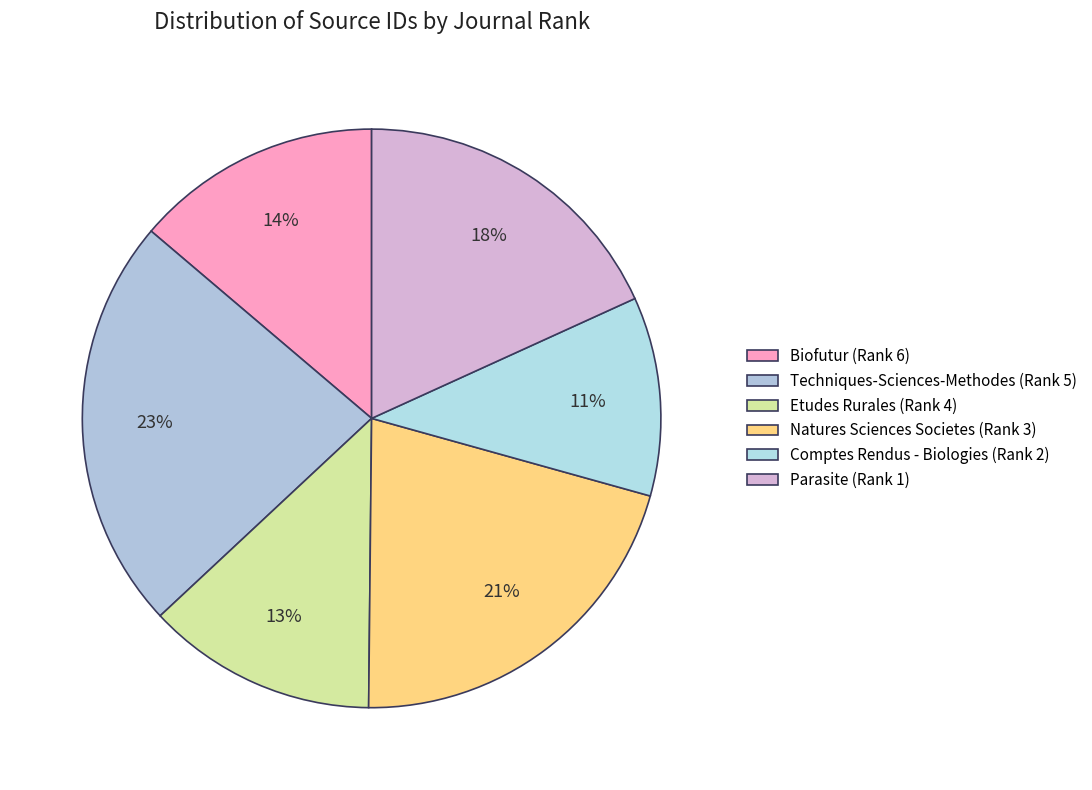

Does Natures Sciences Societes (Rank 3) account for over 50% of the chart?

No